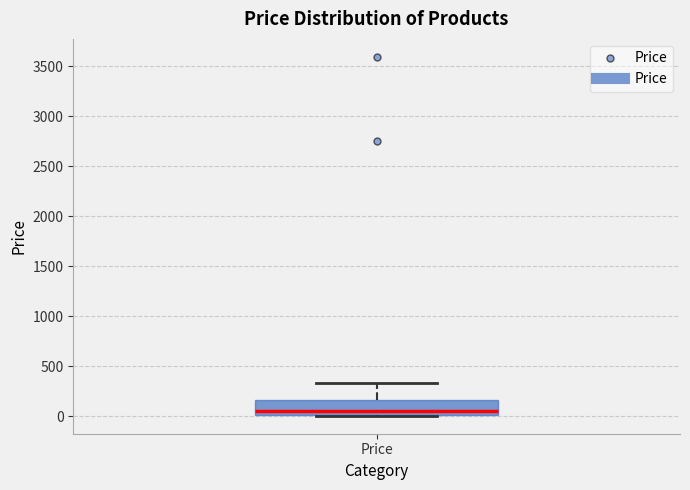

Read this box plot against the y-axis: the position of the median line, the range covered by the box, and the ends of both whiskers. The values are not printed on the chart, so give them approximately, as read against the axis.

median 50, box 0 to 150, whiskers 0 to 350